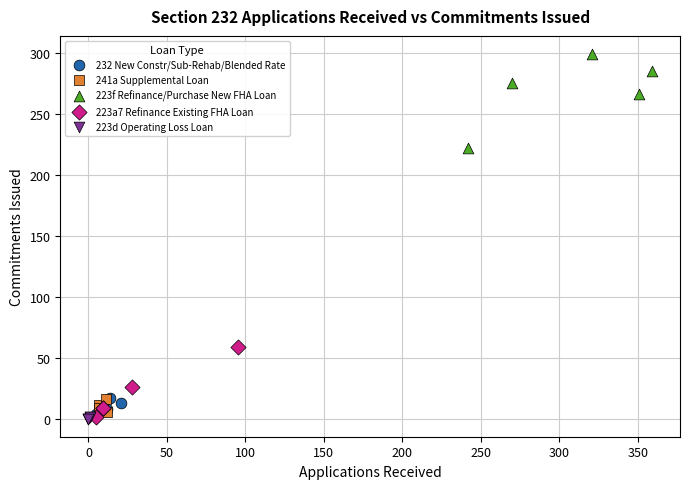

Which series reaches the maximum Y coordinate?

223f Refinance/Purchase New FHA Loan